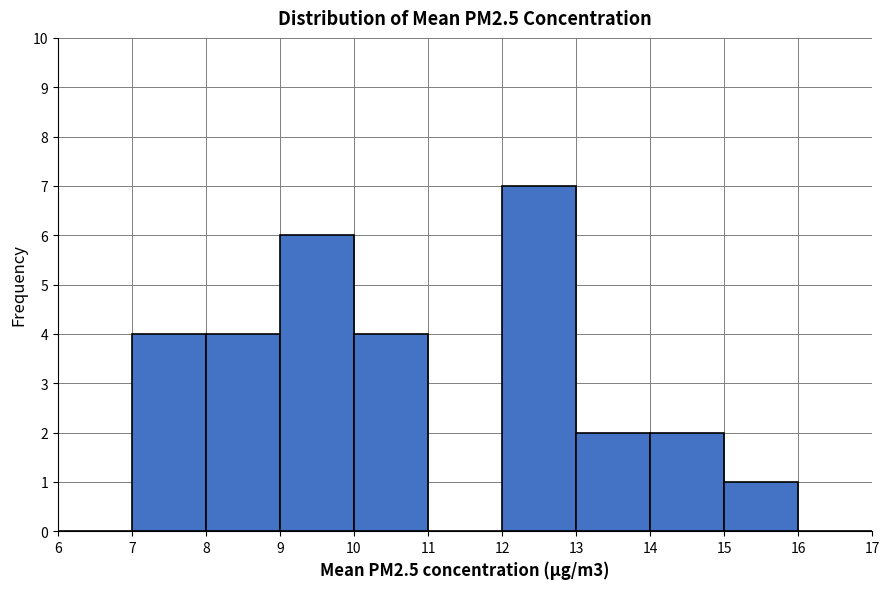

Reading left to right, transcribe this chart: for each bar, give the range it covers on the x-axis and its height. The values are not printed on the chart, so give them approximately, as read against the axis.

6 to 7: 0
7 to 8: 4
8 to 9: 4
9 to 10: 6
10 to 11: 4
11 to 12: 0
12 to 13: 7
13 to 14: 2
14 to 15: 2
15 to 16: 1
16 to 17: 0